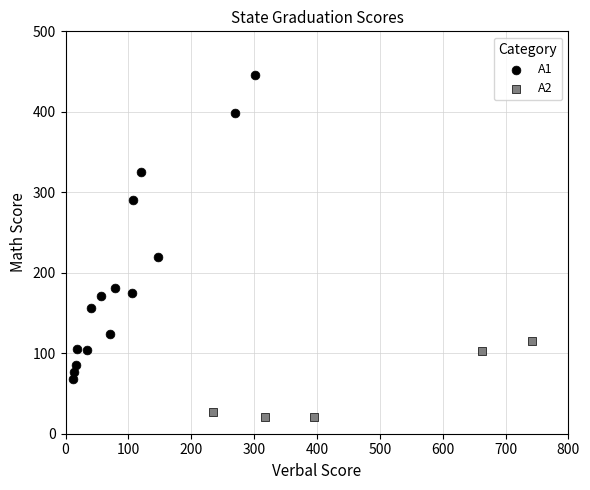

Which series reaches the maximum Y coordinate?

А1